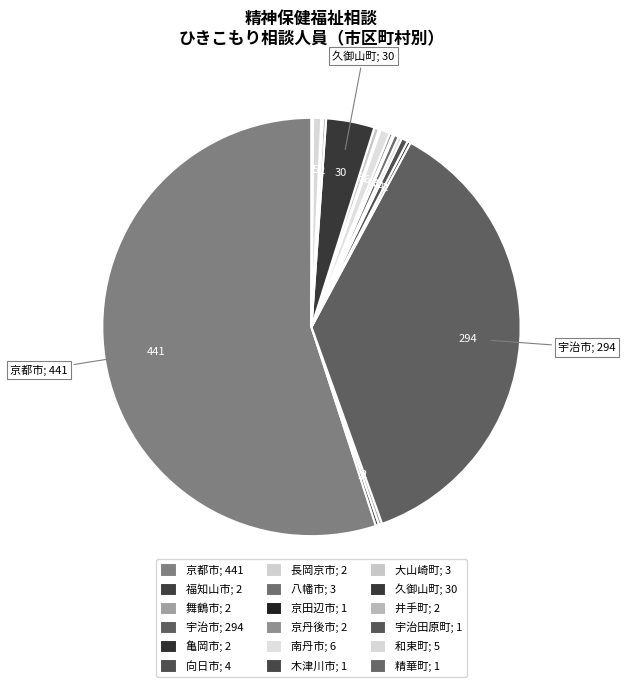

To the nearest percent, what is the difference between the largest and smallest slice percentages?

55%